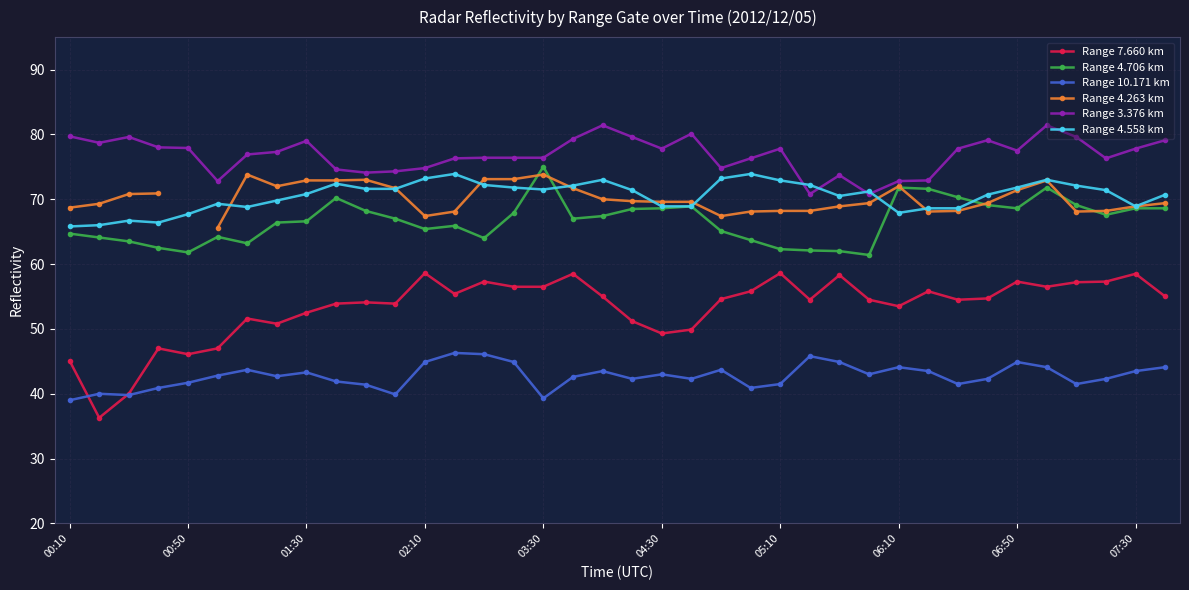

The Range 10.171 km series shows 41.5 at 05:10. True or false?

True